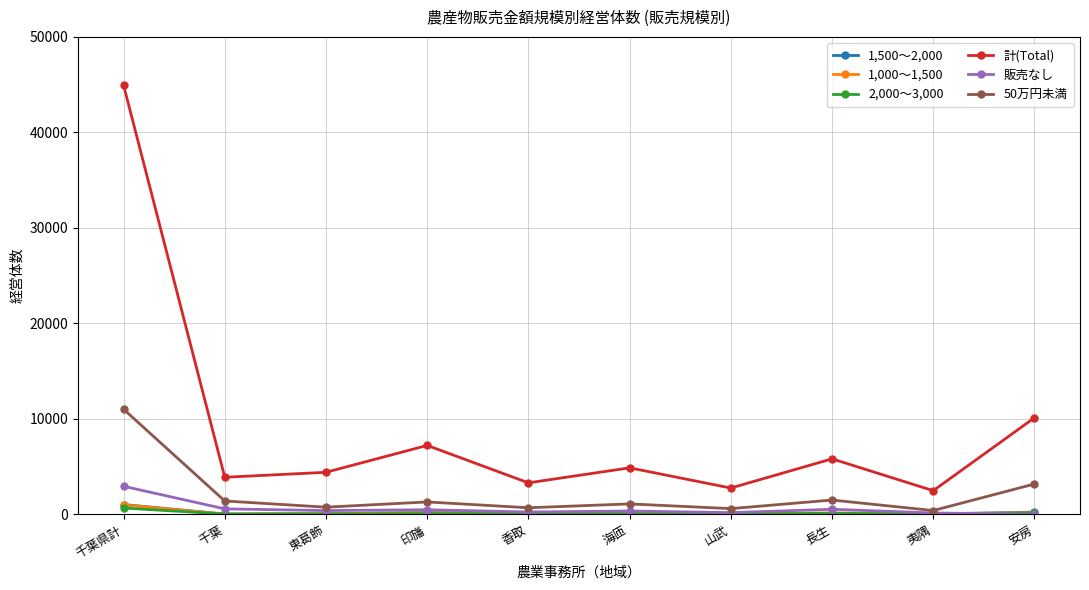

Which category has the highest value in the 計(Total) series?

千葉県計